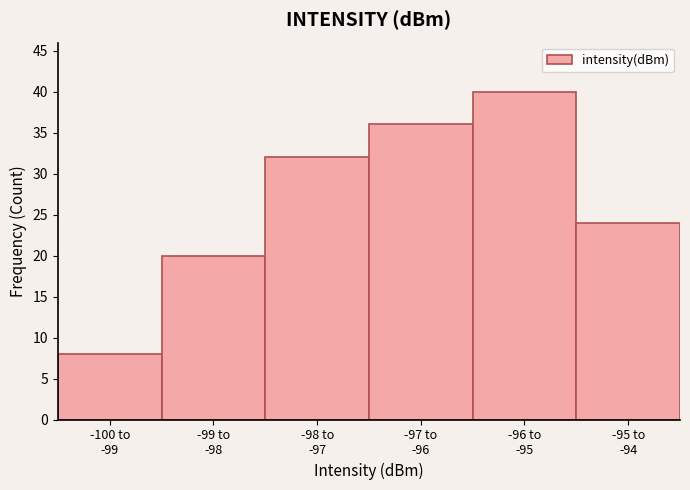

Reading left to right, transcribe all the data shown in this chart.

8	20	32	36	40	24